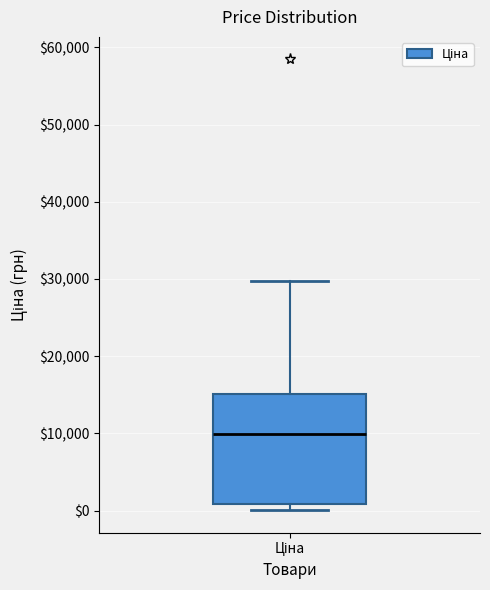

Where is the upper edge of the box for Ціна on the y-axis? The values are not printed on the chart, so give them approximately, as read against the axis.

15000